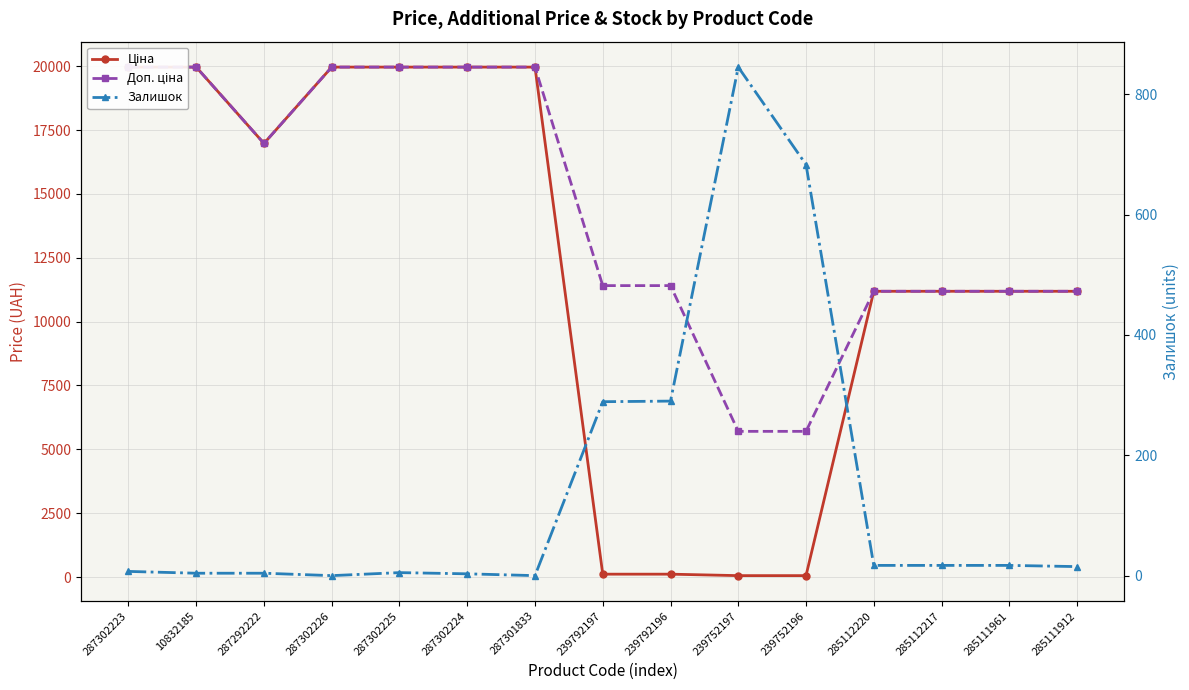

Which series has the largest range (max minus min)?

Ціна